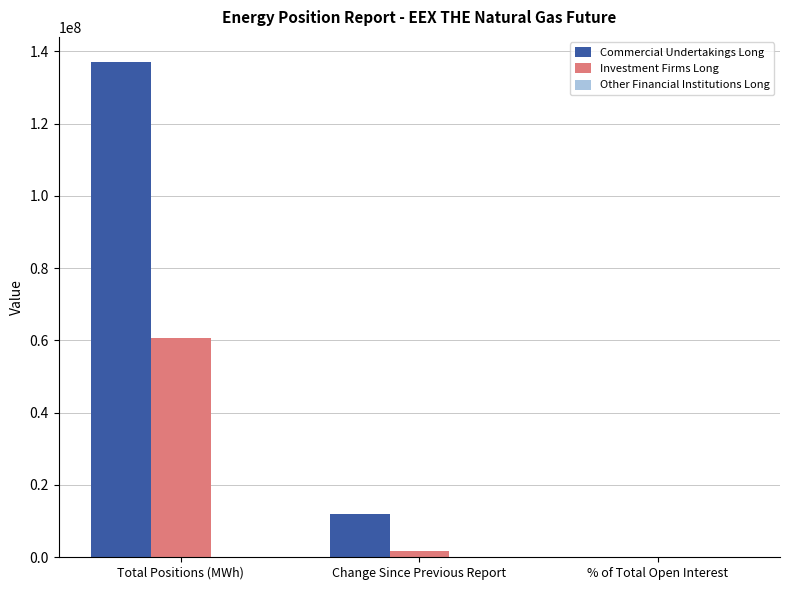

Where does the Investment Firms Long series first go above 1790900?

Total Positions (MWh)